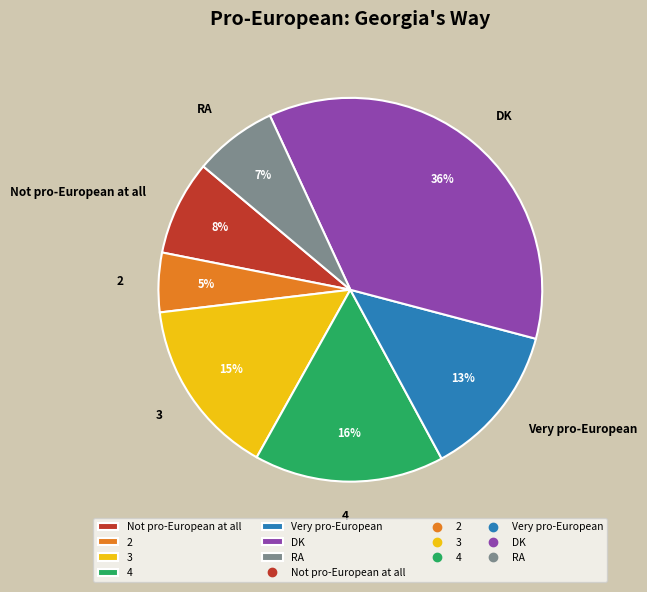

Is there a majority slice in this chart?

No